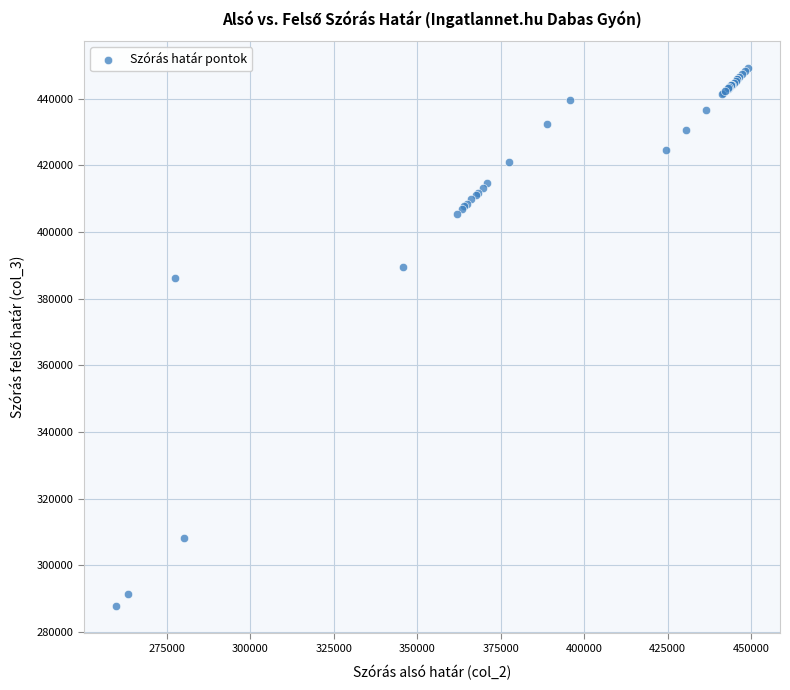

What Y value in the scatter plot is closest to 368433?

386092